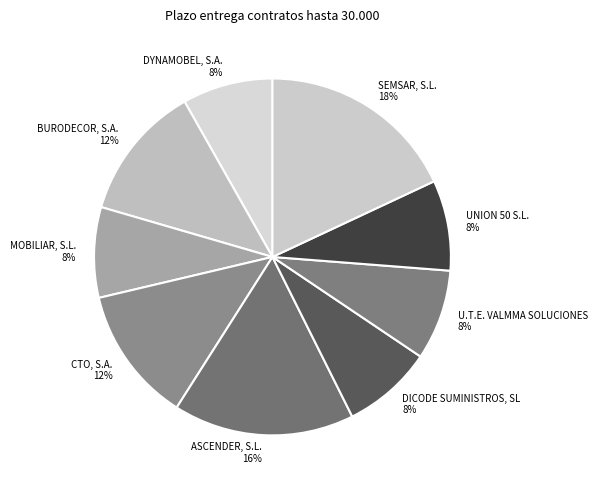

Is UNION 50 S.L. the majority of the pie?

No